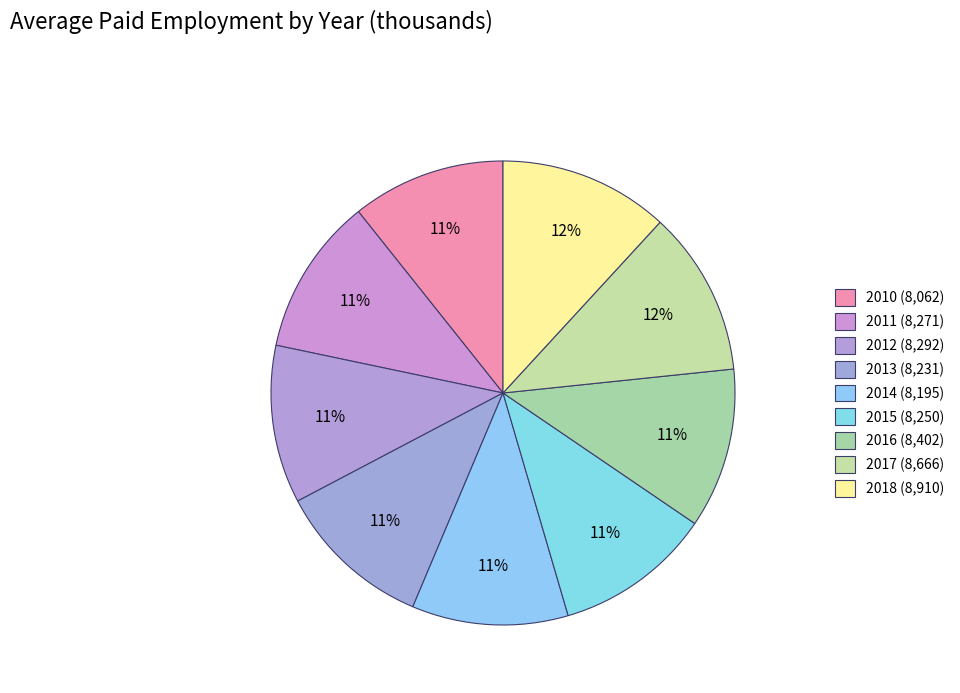

How many segments does this pie chart have?

9